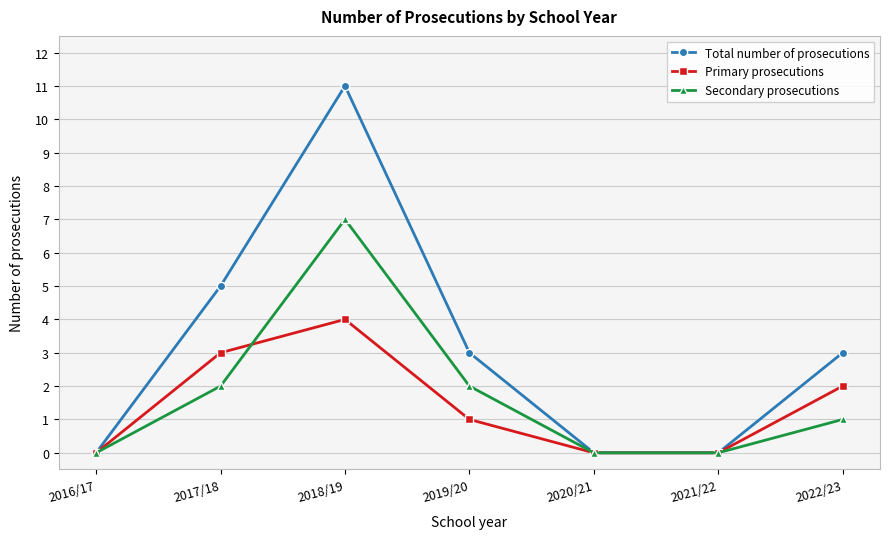

How many data points in Primary prosecutions are less than 1?

3